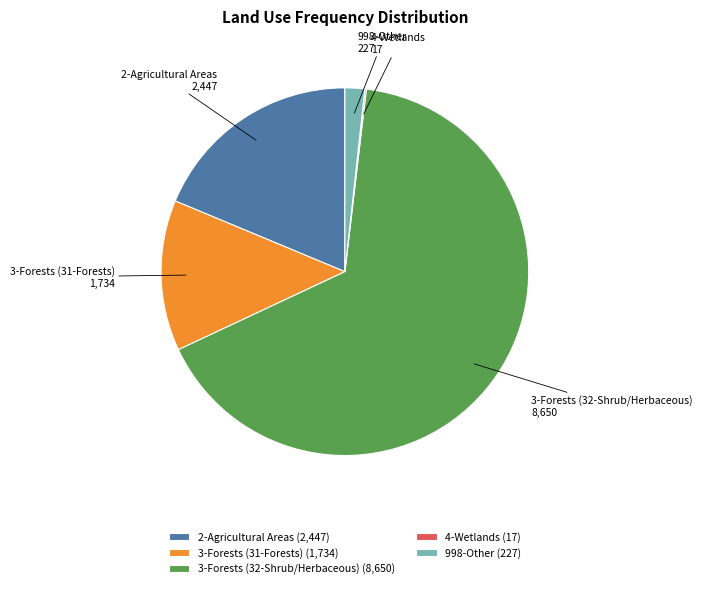

Does 3-Forests (32-Shrub/Herbaceous) represent more than half of the total?

Yes